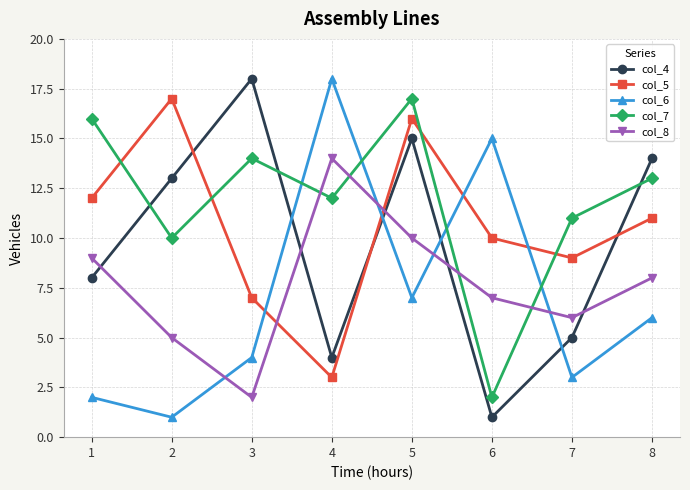

Between 3 and 8, which series saw the biggest shift?

col_8